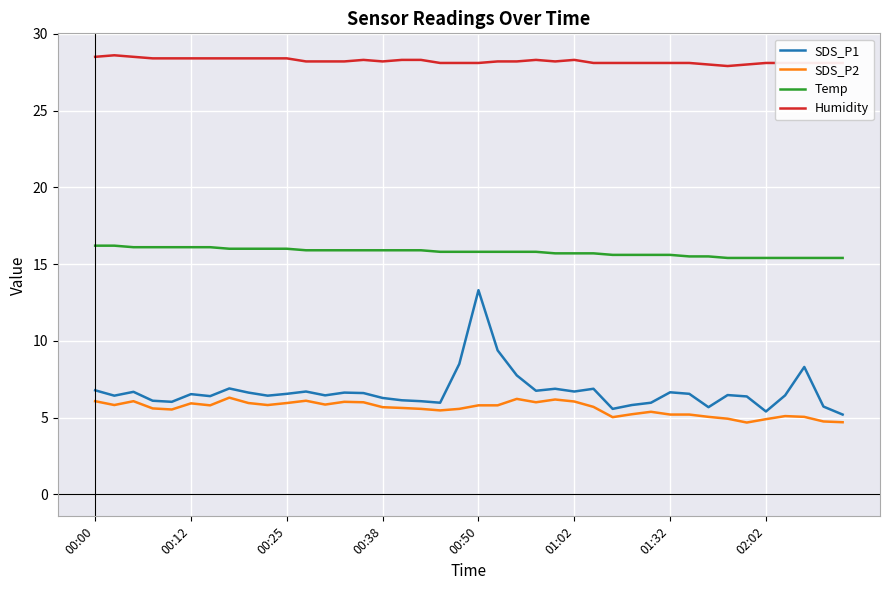

At how many categories does at least one series exceed 26?

40